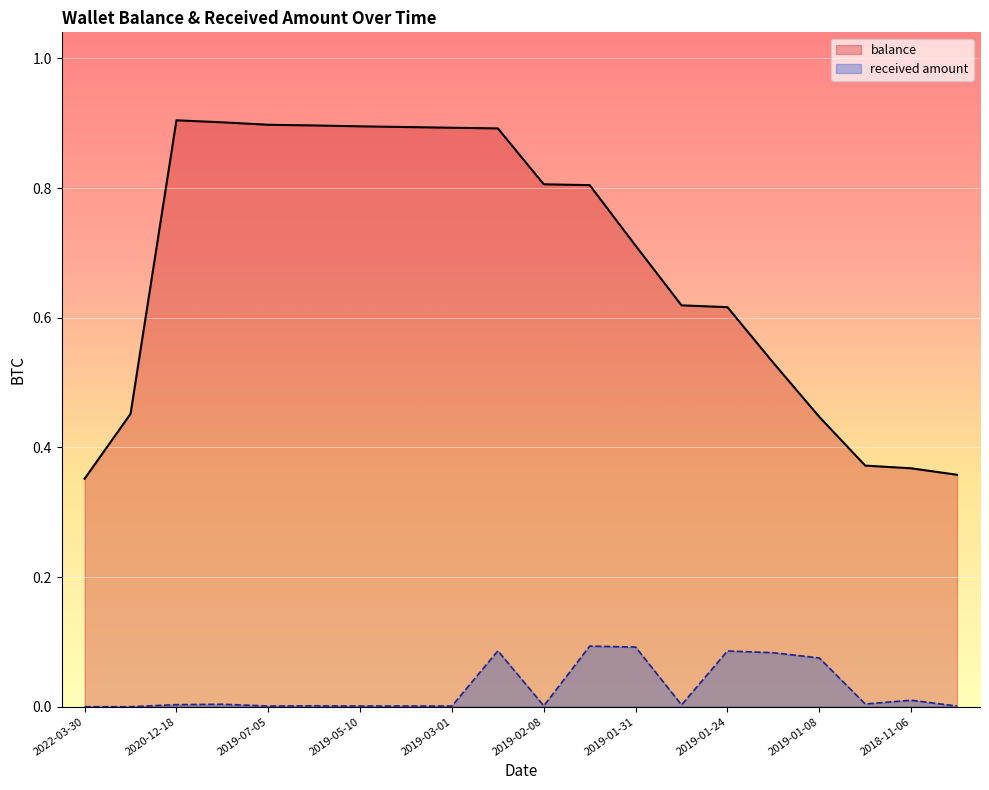

What is the value of the balance point at the 7th from the left?

0.9